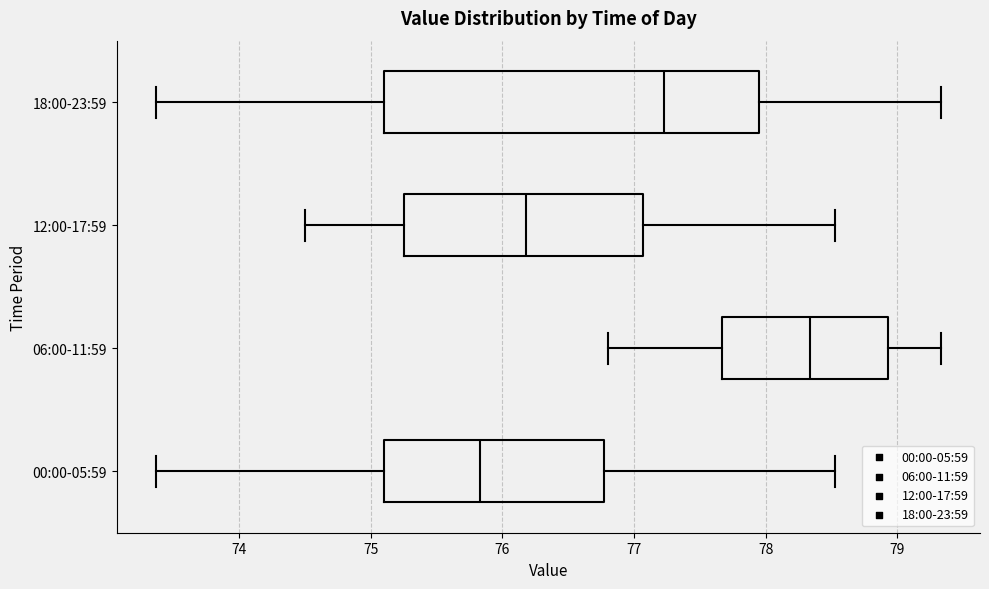

Reading bottom to top, transcribe this box plot: for each box, give where its median line is, the range the box spans, and where its two whiskers end, as read against the x-axis. The values are not printed on the chart, so give them approximately, as read against the axis.

00:00-05:59: median 75.8, box 75.1 to 76.8, whiskers 73.4 to 78.5
06:00-11:59: median 78.3, box 77.7 to 78.9, whiskers 76.8 to 79.3
12:00-17:59: median 76.2, box 75.3 to 77.1, whiskers 74.5 to 78.5
18:00-23:59: median 77.2, box 75.1 to 78.0, whiskers 73.4 to 79.3